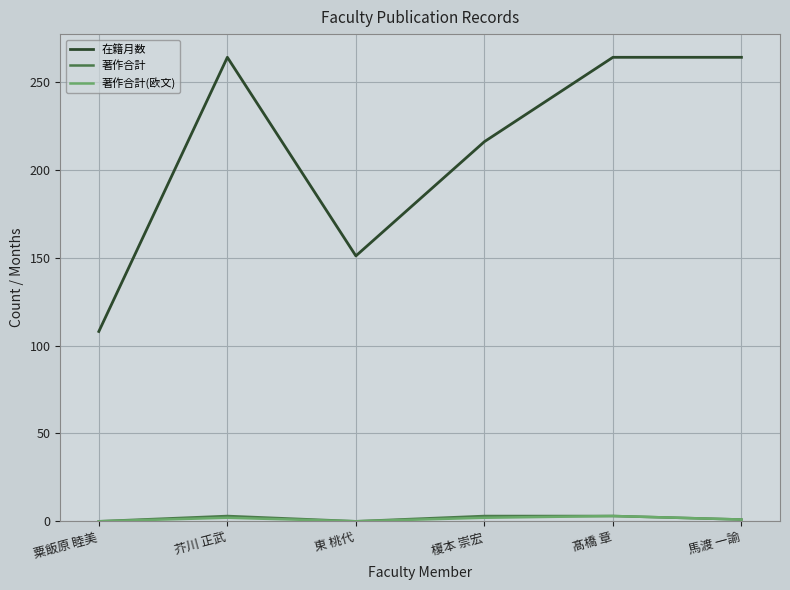

What is the approximate value of 著作合計(欧文) at 榎本 崇宏?

2